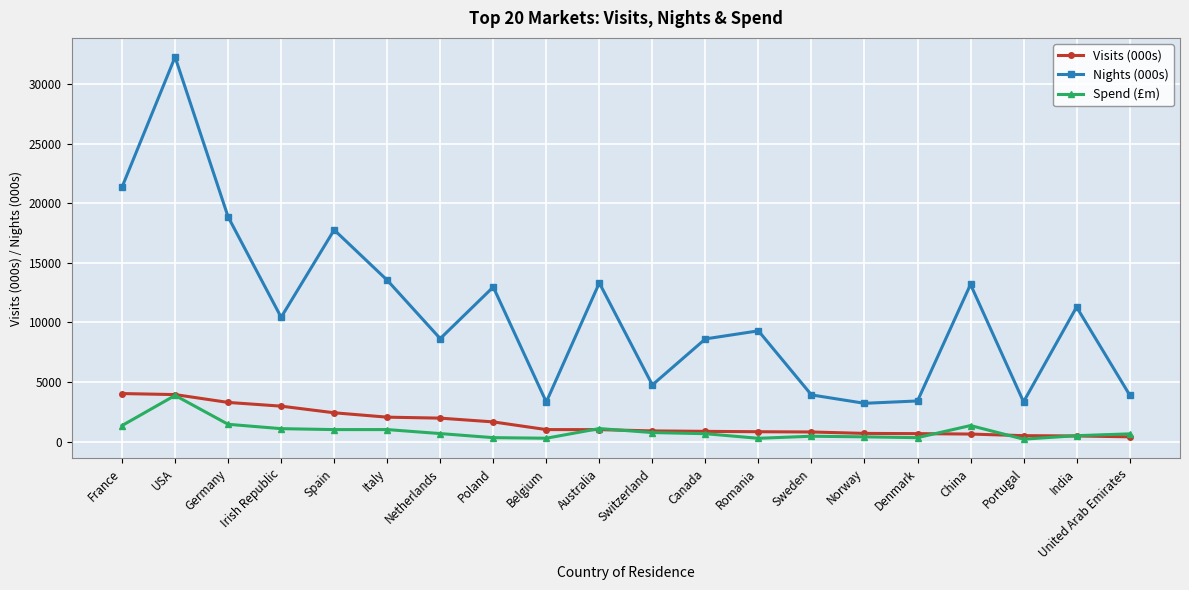

What is the difference between the highest and lowest values at France?

20000.7